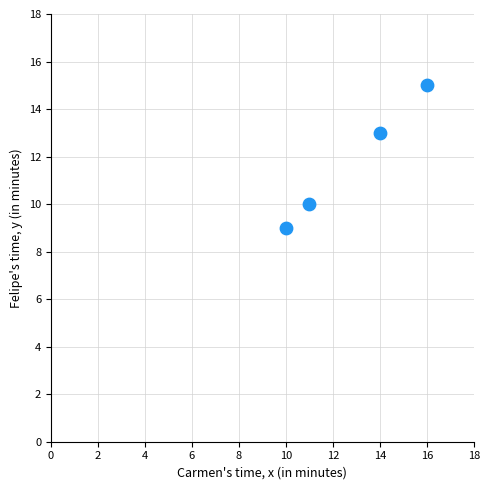

What is the range of Y values (max minus min)?

6